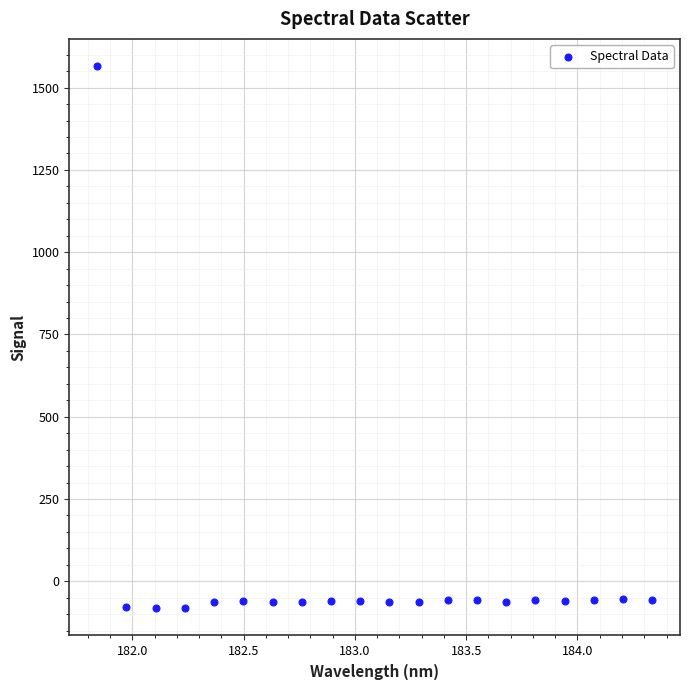

What is the range of X values (max minus min)?

2.5